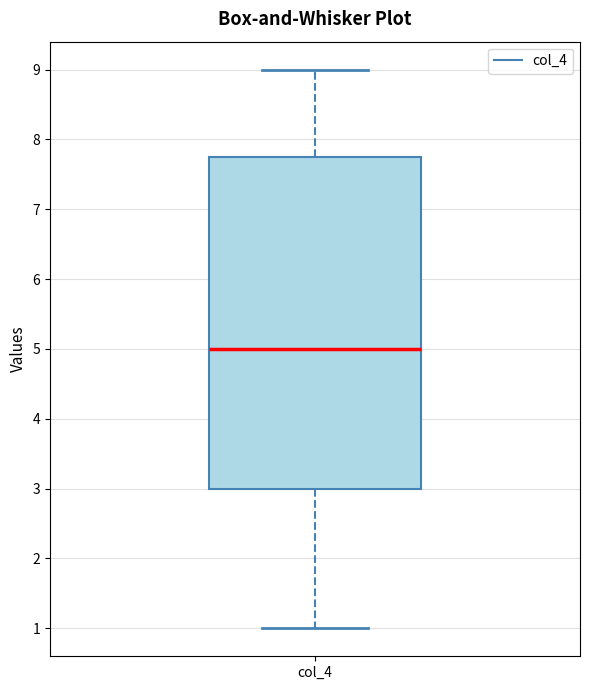

Transcribe this box plot: give where the median line is, the range the box spans, and where the two whiskers end, as read against the y-axis. The values are not printed on the chart, so give them approximately, as read against the axis.

median 5.0, box 3.0 to 7.8, whiskers 1.0 to 9.0